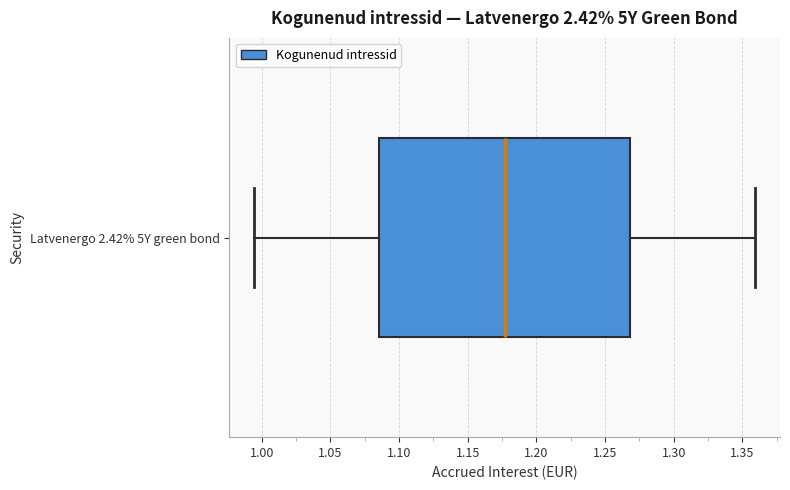

Where does the left whisker of the box for Latvenergo 2.42% 5Y green bond end on the x-axis? The values are not printed on the chart, so give them approximately, as read against the axis.

0.995